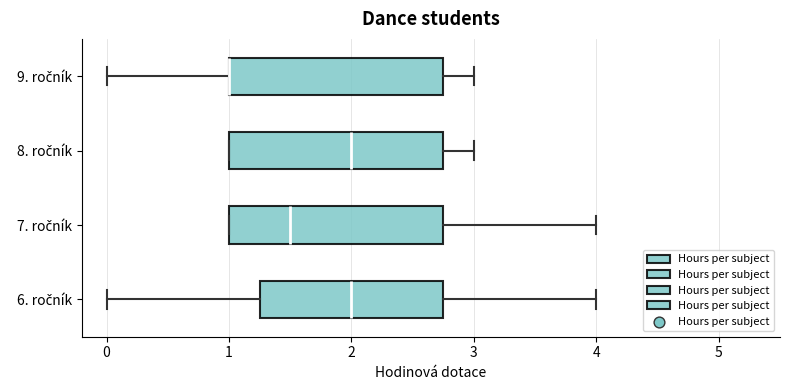

Where does the right whisker of the box for 7. ročník end on the x-axis? The values are not printed on the chart, so give them approximately, as read against the axis.

4.0